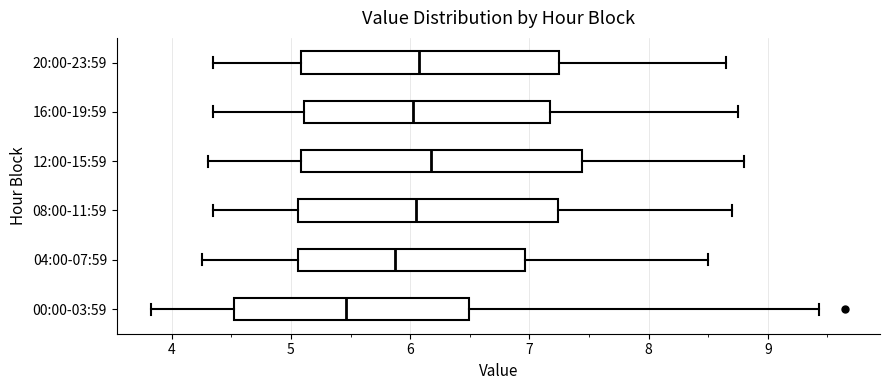

Reading bottom to top, transcribe this box plot: for each box, give where its median line is, the range the box spans, and where its two whiskers end, as read against the x-axis. The values are not printed on the chart, so give them approximately, as read against the axis.

00:00-03:59: median 5.5, box 4.5 to 6.5, whiskers 3.8 to 9.4
04:00-07:59: median 5.9, box 5.1 to 7.0, whiskers 4.3 to 8.5
08:00-11:59: median 6.1, box 5.1 to 7.2, whiskers 4.4 to 8.7
12:00-15:59: median 6.2, box 5.1 to 7.4, whiskers 4.3 to 8.8
16:00-19:59: median 6.0, box 5.1 to 7.2, whiskers 4.4 to 8.8
20:00-23:59: median 6.1, box 5.1 to 7.3, whiskers 4.4 to 8.7